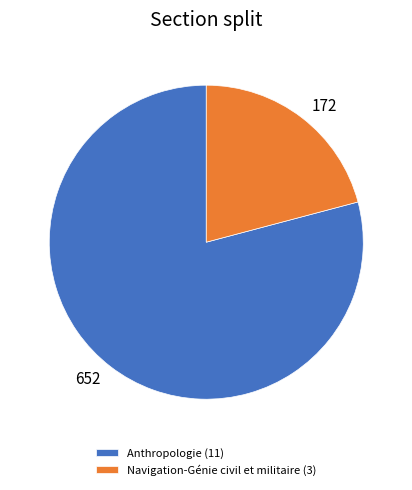

Which slice represents more than half of the pie?

Anthropologie (11)